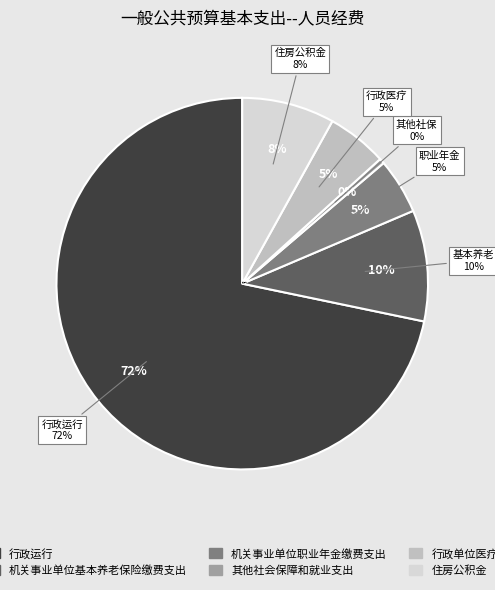

What is the total percentage of 其他社会保障和就业支出 and 行政单位医疗?

5.7%